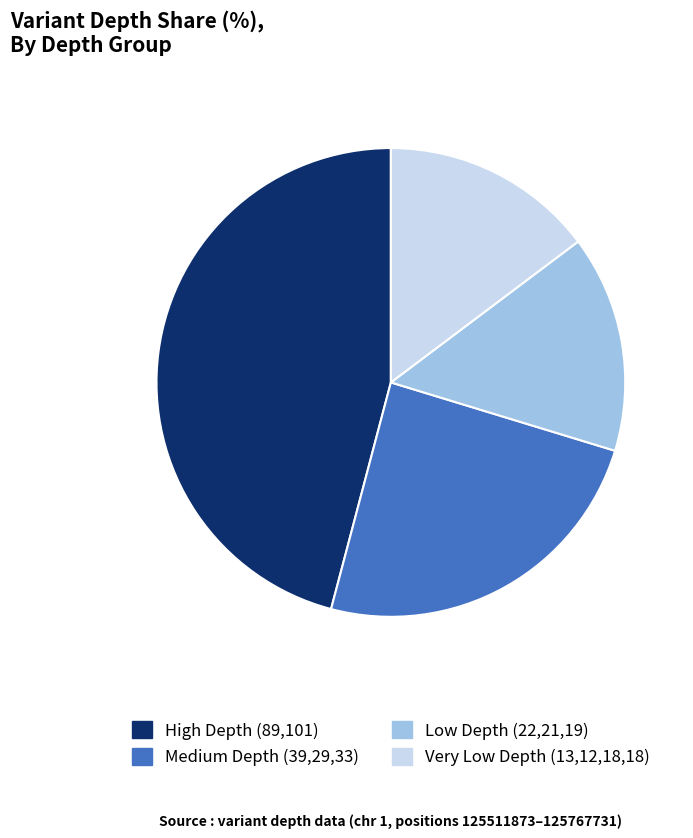

What is the ratio of the value at Very Low Depth (13,12,18,18) to the value at Medium Depth (39,29,33)?

0.6